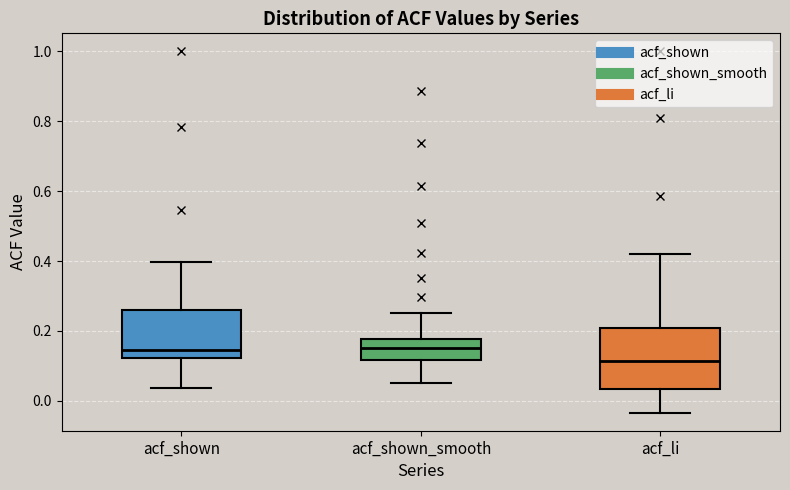

Reading left to right, transcribe this box plot: for each box, give where its median line is, the range the box spans, and where its two whiskers end, as read against the y-axis. The values are not printed on the chart, so give them approximately, as read against the axis.

acf_shown: median 0.14, box 0.12 to 0.26, whiskers 0.04 to 0.40
acf_shown_smooth: median 0.16, box 0.12 to 0.18, whiskers 0.06 to 0.26
acf_li: median 0.12, box 0.04 to 0.20, whiskers -0.04 to 0.42